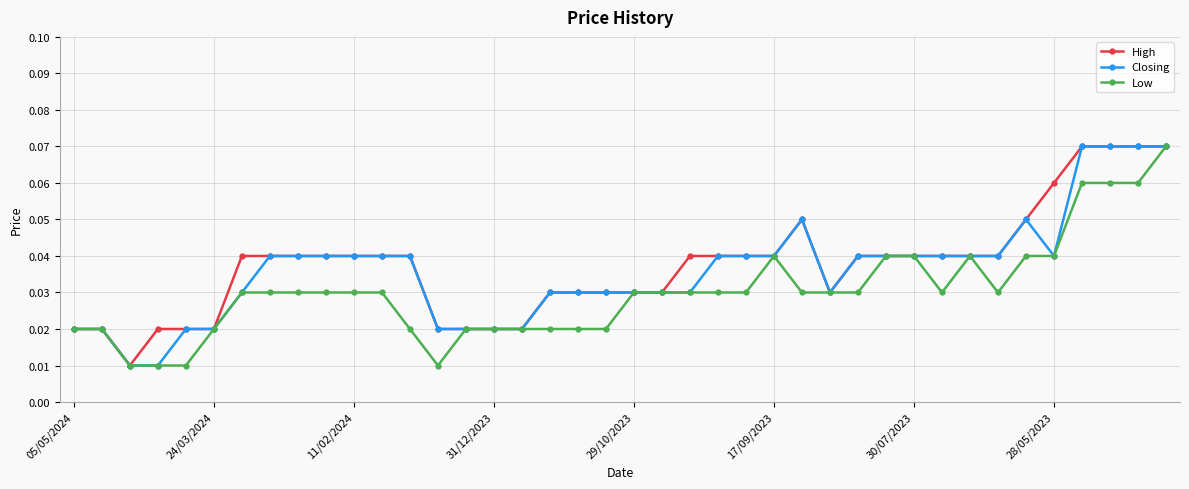

At how many categories does at least one series exceed 0?

40